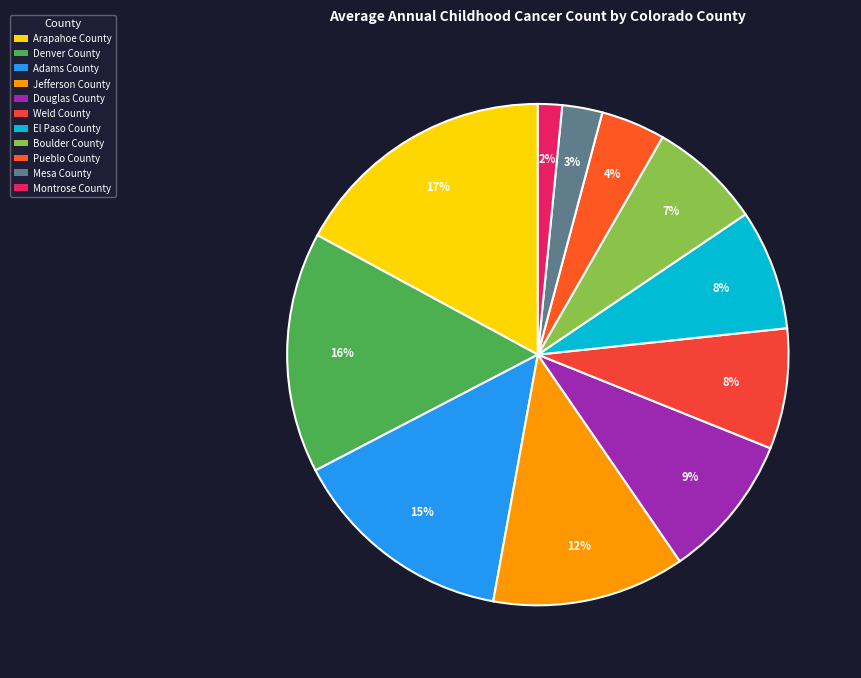

Approximately how many times larger is the value at El Paso County compared to Adams County?

0.5